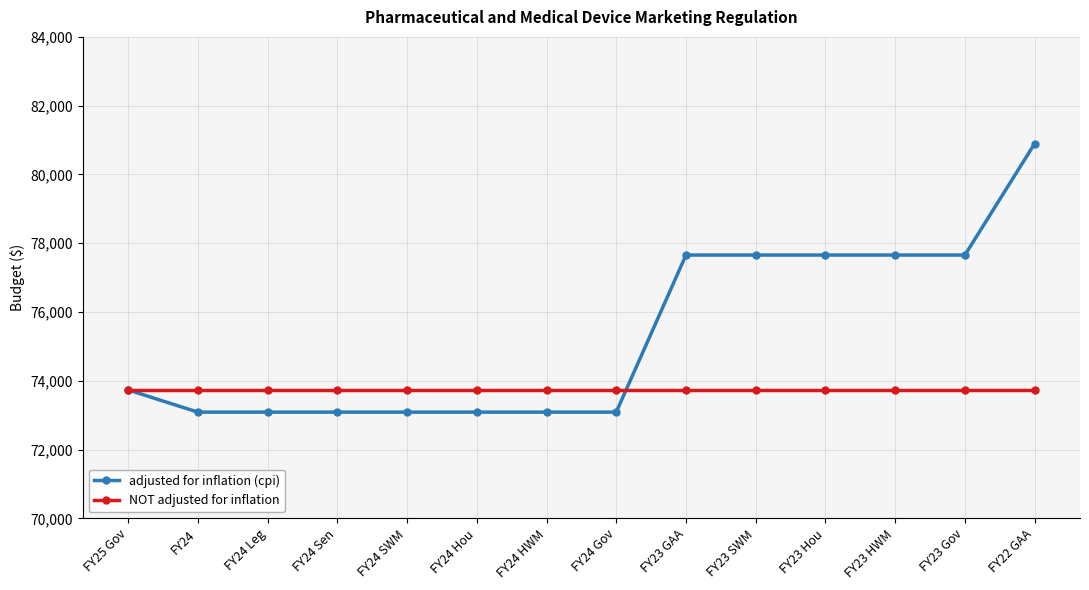

Reading right to left, what are all the values shown in this chart?

adjusted for inflation (cpi): 80898	77656	77656	77656	77656	77656	73088	73088	73088	73088	73088	73088	73088	73734
NOT adjusted for inflation: 73734	73734	73734	73734	73734	73734	73734	73734	73734	73734	73734	73734	73734	73734